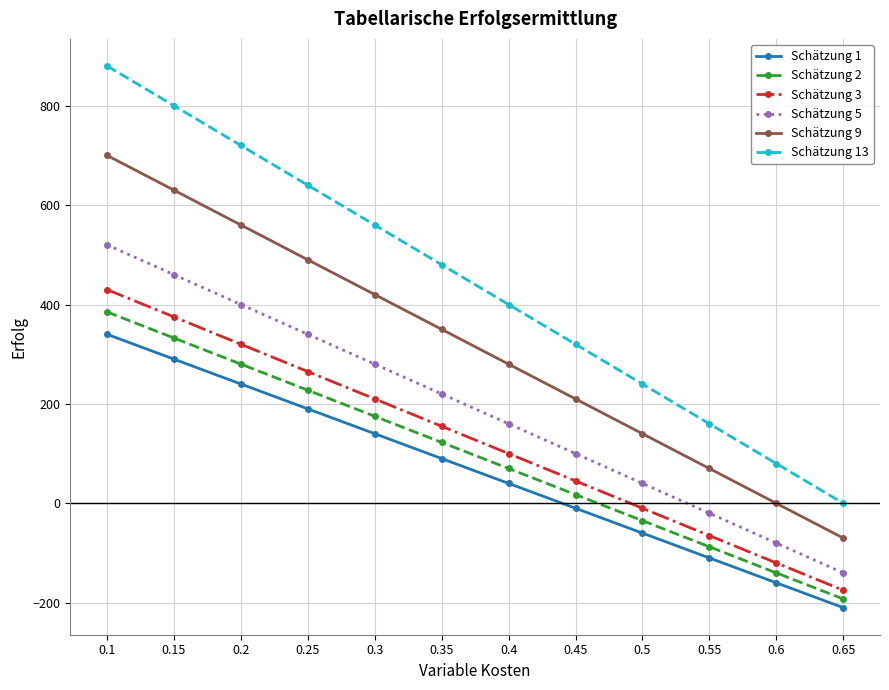

The Schätzung 2 series shows -140.0 at 0.6. True or false?

True